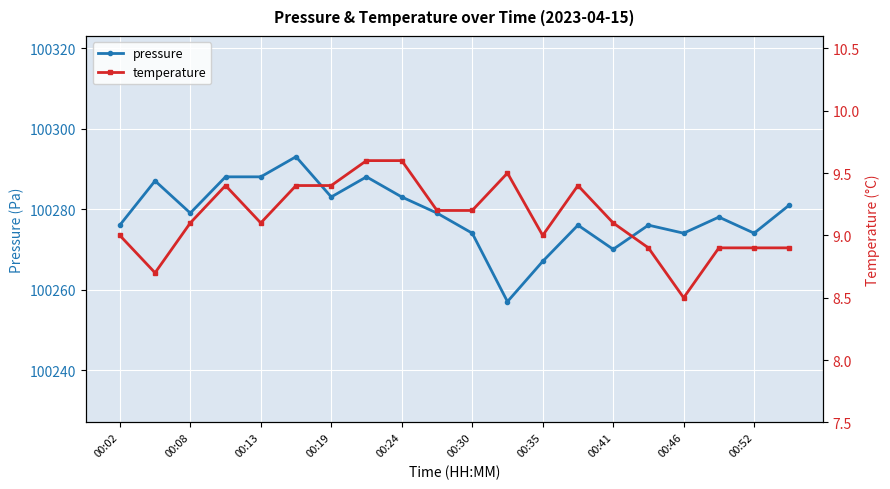

What is the highest value of the pressure series?

100293